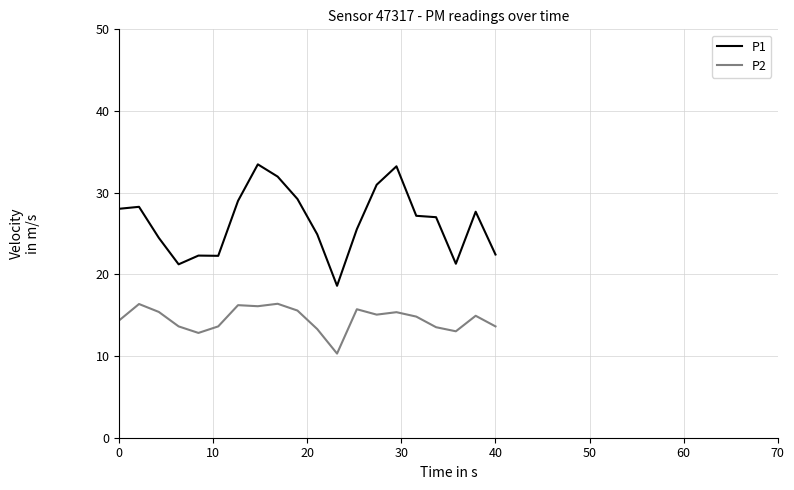

What is the sum of all P1 values?

529.0